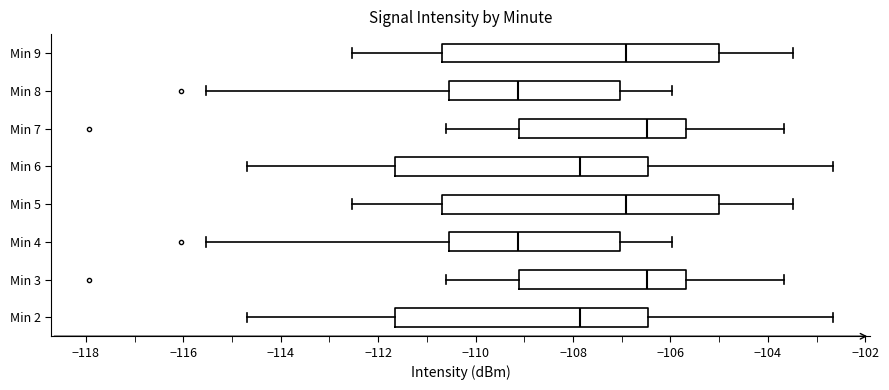

Where is the left edge of the box for Min 2 on the x-axis? The values are not printed on the chart, so give them approximately, as read against the axis.

-111.6